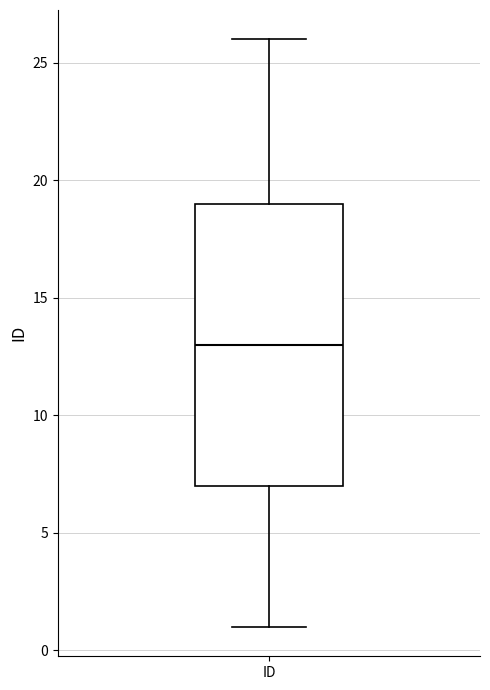

Where does the upper whisker of the box for ID end on the y-axis? The values are not printed on the chart, so give them approximately, as read against the axis.

26